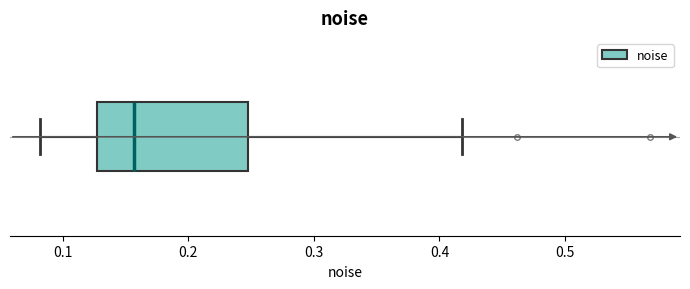

Read this box plot against the x-axis: the position of the median line, the range covered by the box, and the ends of both whiskers. The values are not printed on the chart, so give them approximately, as read against the axis.

median 0.16, box 0.13 to 0.25, whiskers 0.08 to 0.42